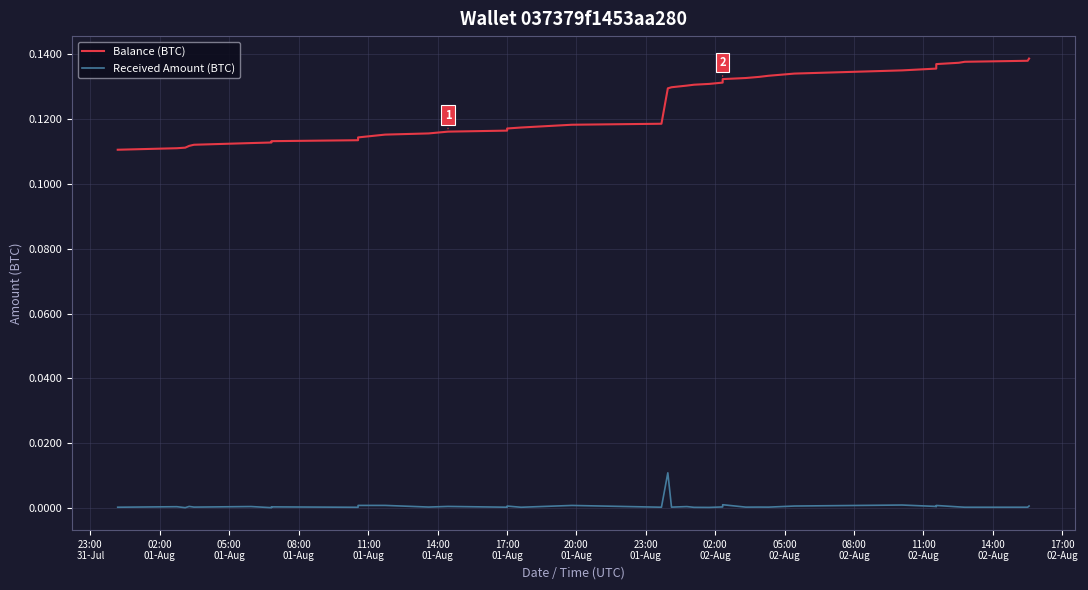

Which series has the largest total across all categories?

Balance (BTC)